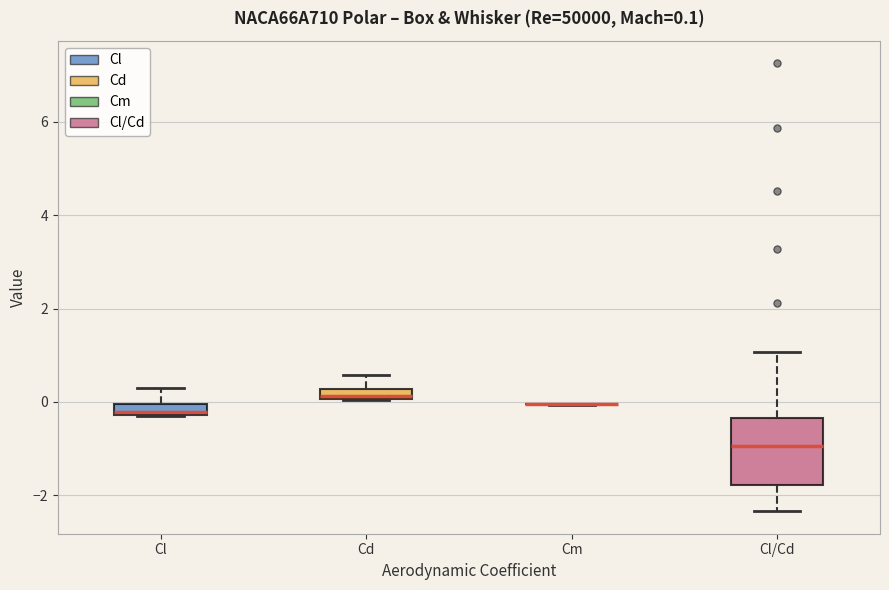

Which box is the tallest, from its lower edge to its upper edge?

Cl/Cd